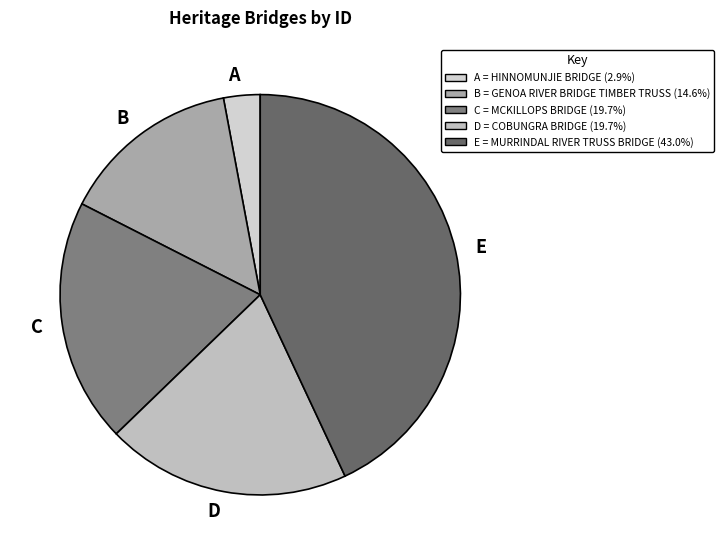

What is the ratio of the value at D to the value at C?

1.0